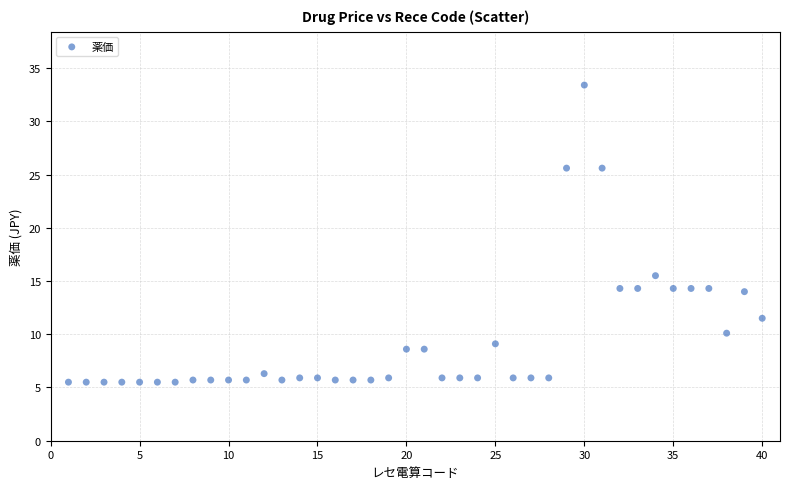

What is the range of X values (max minus min)?

39.0